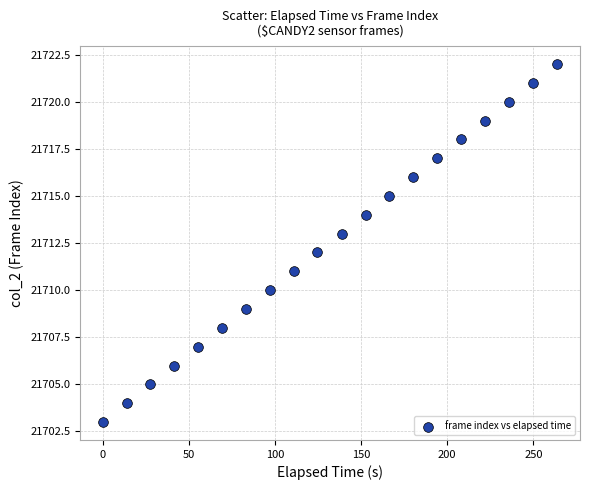

What is the range of Y values (max minus min)?

19